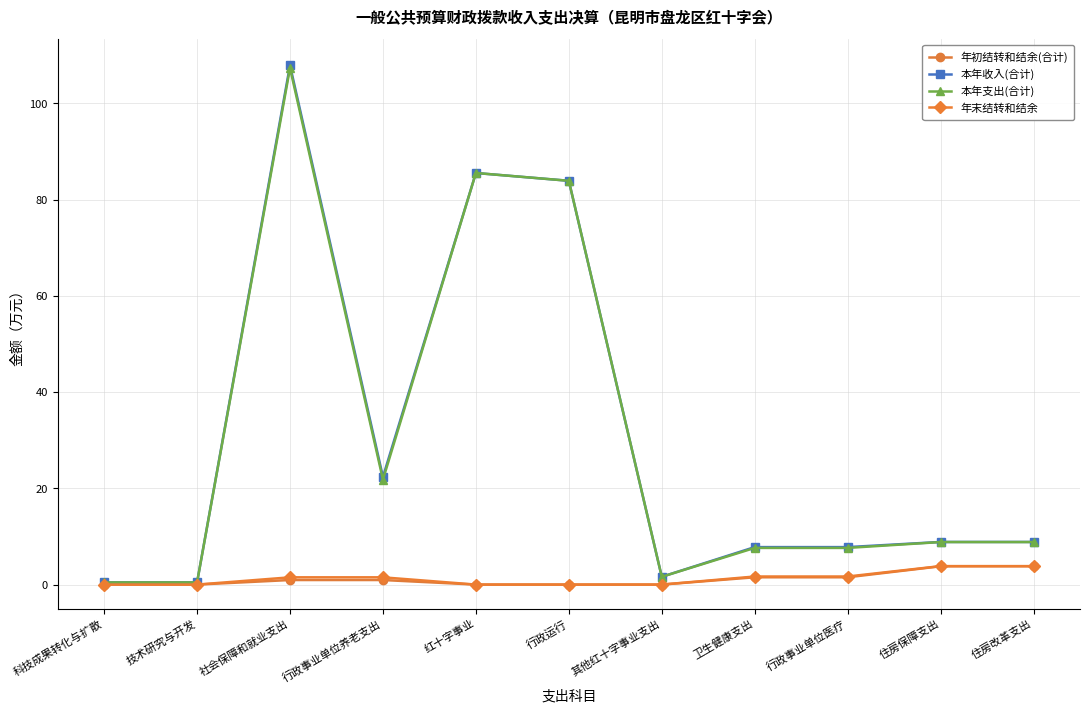

Which label corresponds to the largest value in the chart?

社会保障和就业支出